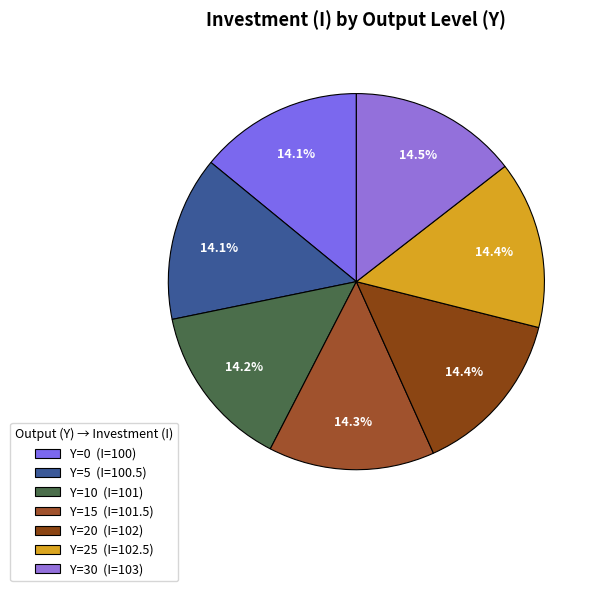

Which category has the biggest portion of the pie?

30